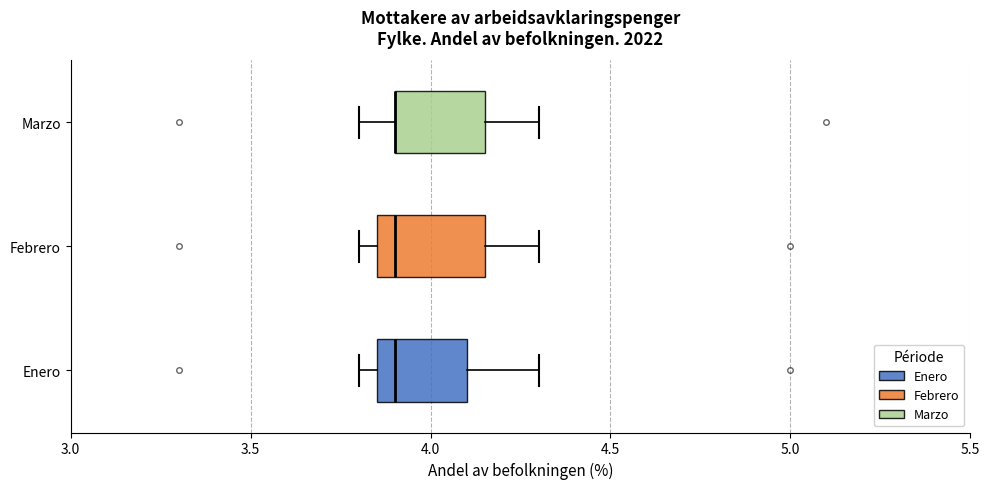

Reading bottom to top, transcribe this box plot: for each box, give where its median line is, the range the box spans, and where its two whiskers end, as read against the x-axis. The values are not printed on the chart, so give them approximately, as read against the axis.

Enero: median 3.90, box 3.85 to 4.10, whiskers 3.80 to 4.30
Febrero: median 3.90, box 3.85 to 4.15, whiskers 3.80 to 4.30
Marzo: median 3.90 (drawn on the box's left edge), box 3.90 to 4.15, whiskers 3.80 to 4.30